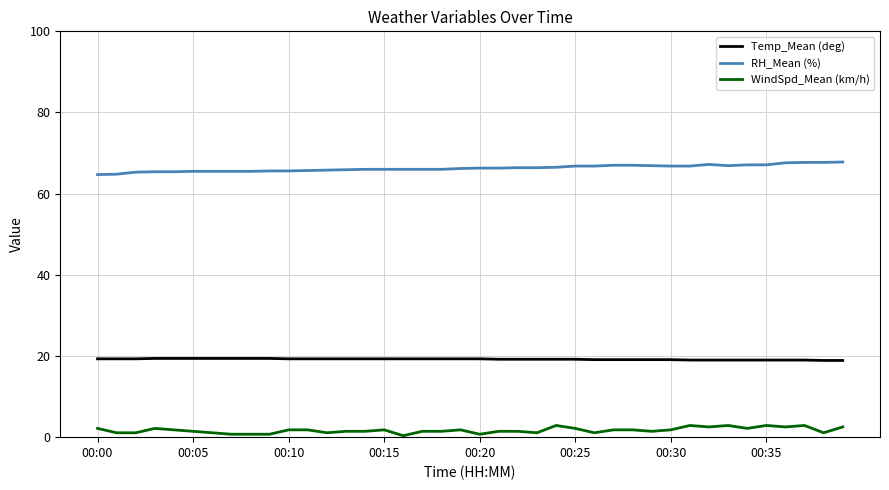

True or false: WindSpd_Mean (km/h) and RH_Mean (%) cross at least once.

False